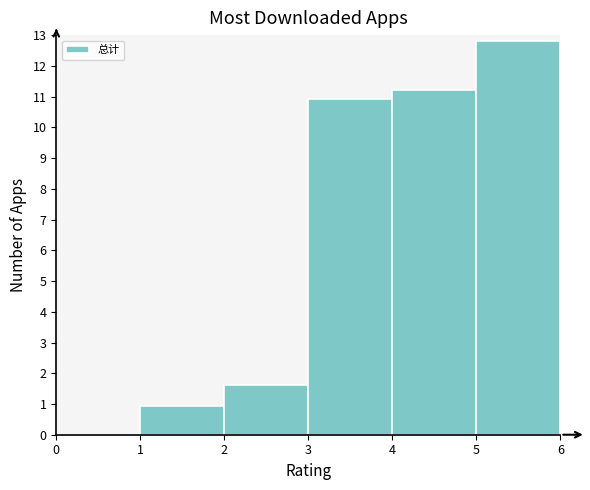

Reading left to right, transcribe this chart: for each bar, give the range it covers on the x-axis and its height. The values are not printed on the chart, so give them approximately, as read against the axis.

0 to 1: 0
1 to 2: 0.9
2 to 3: 1.6
3 to 4: 10.9
4 to 5: 11.2
5 to 6: 12.8